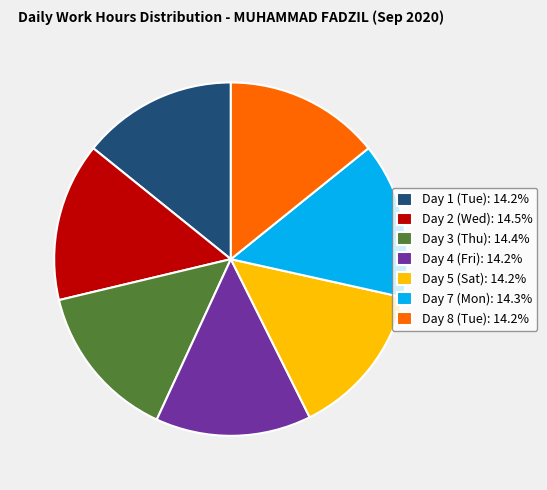

The Day 2 (Wed) slice represents 15% of the pie. True or false?

True